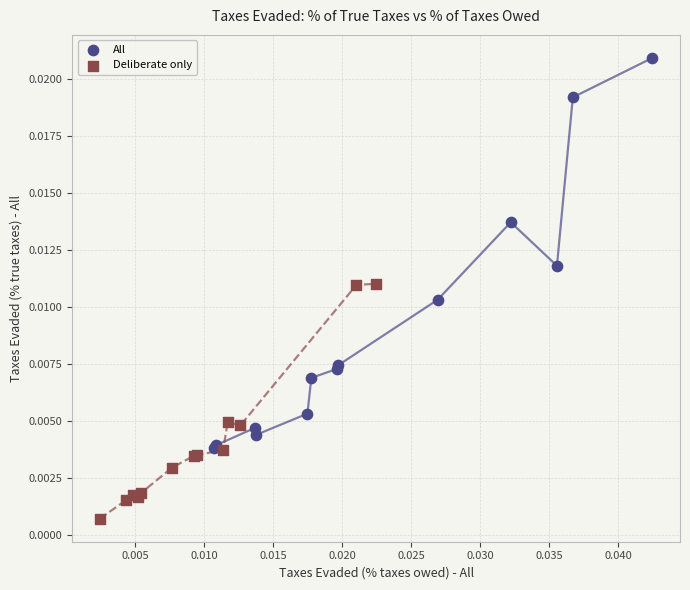

Which series has the largest Y range (max minus min)?

All